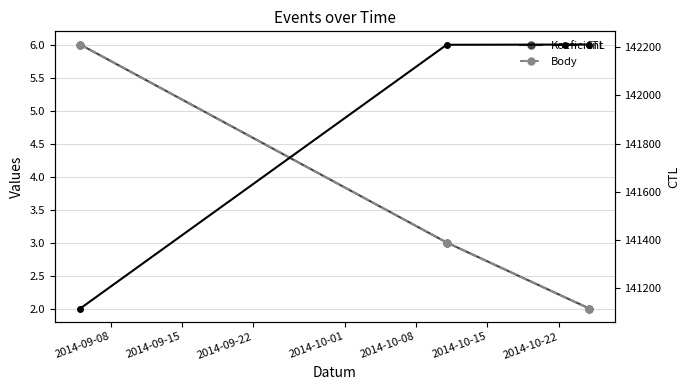

How many lines are shown in the chart?

3